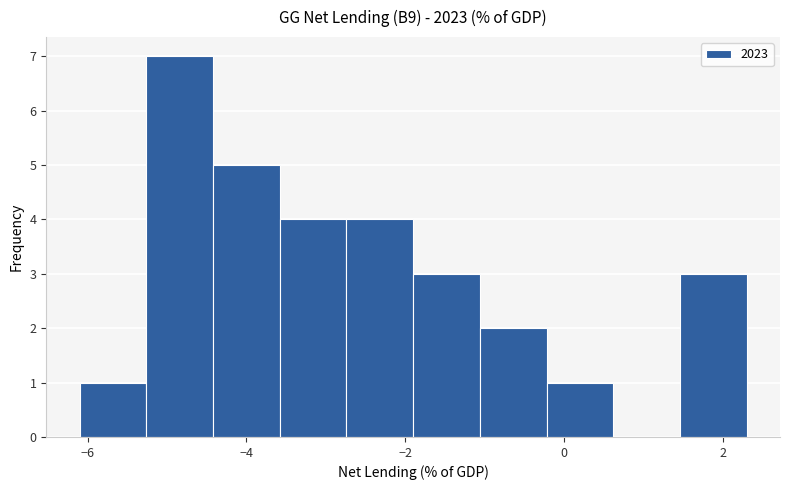

Reading left to right, transcribe this chart: for each bar, give the range it covers on the x-axis and its height. Neither the bar edges nor the heights are printed on the chart, so give them approximately, as read against the axes.

-6.10 to -5.26: 1
-5.26 to -4.42: 7
-4.42 to -3.58: 5
-3.58 to -2.74: 4
-2.74 to -1.90: 4
-1.90 to -1.06: 3
-1.06 to -0.22: 2
-0.22 to 0.62: 1
0.62 to 1.46: 0
1.46 to 2.30: 3